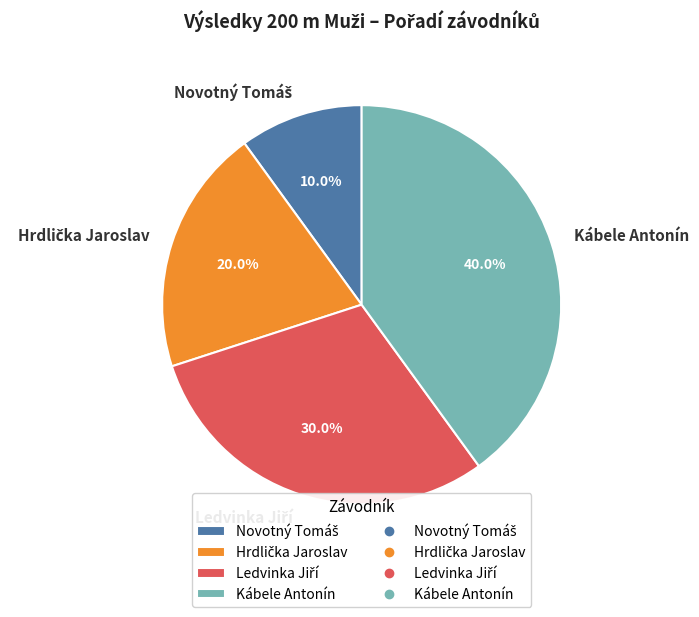

How many segments does this pie chart have?

4